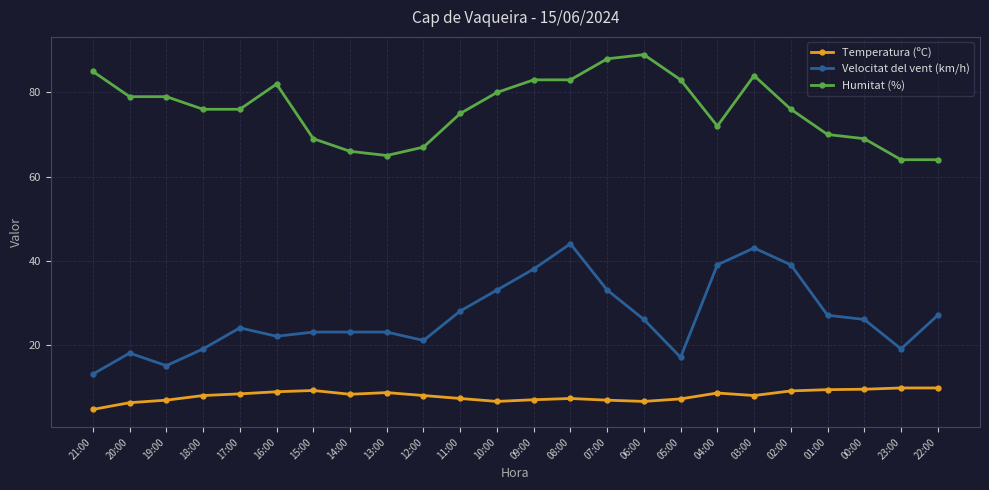

What is the label of the 13th point from the left?

09:00